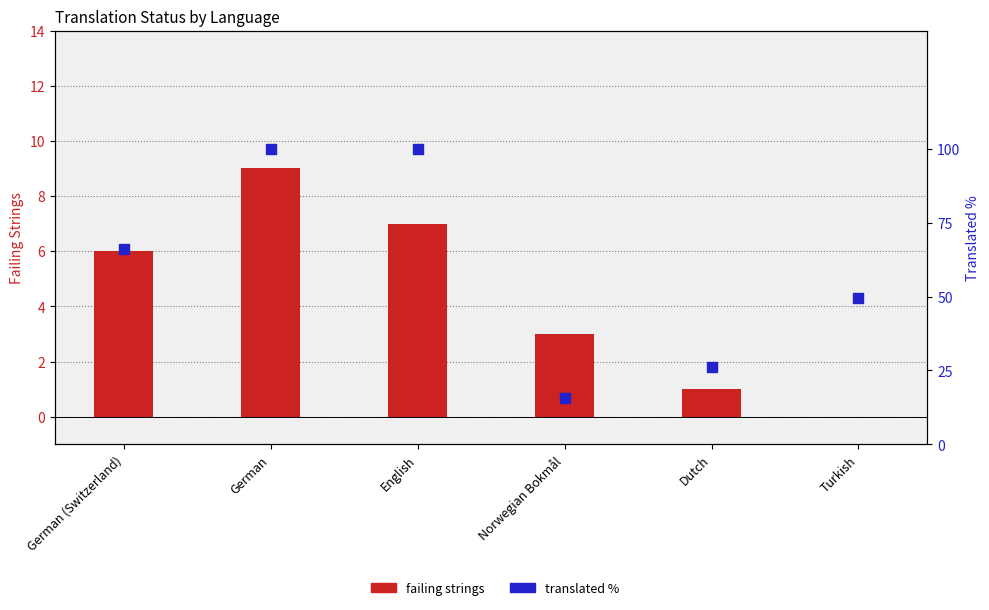

At which category is the sum across all series the highest?

German